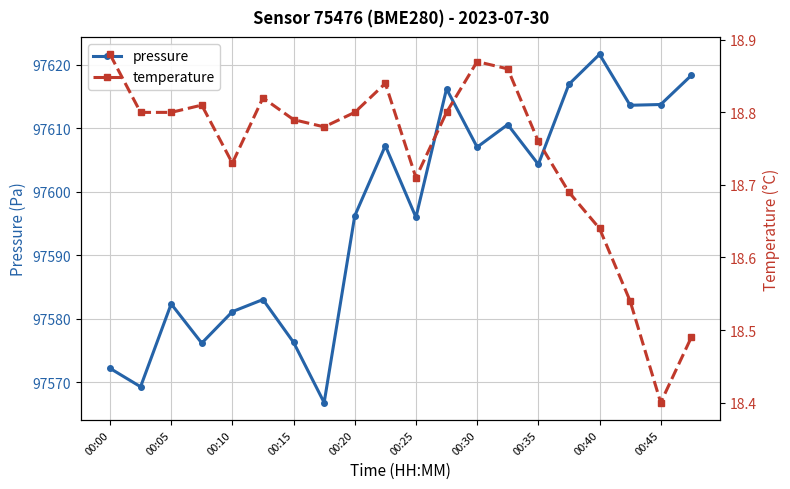

How many series are shown in this chart?

2